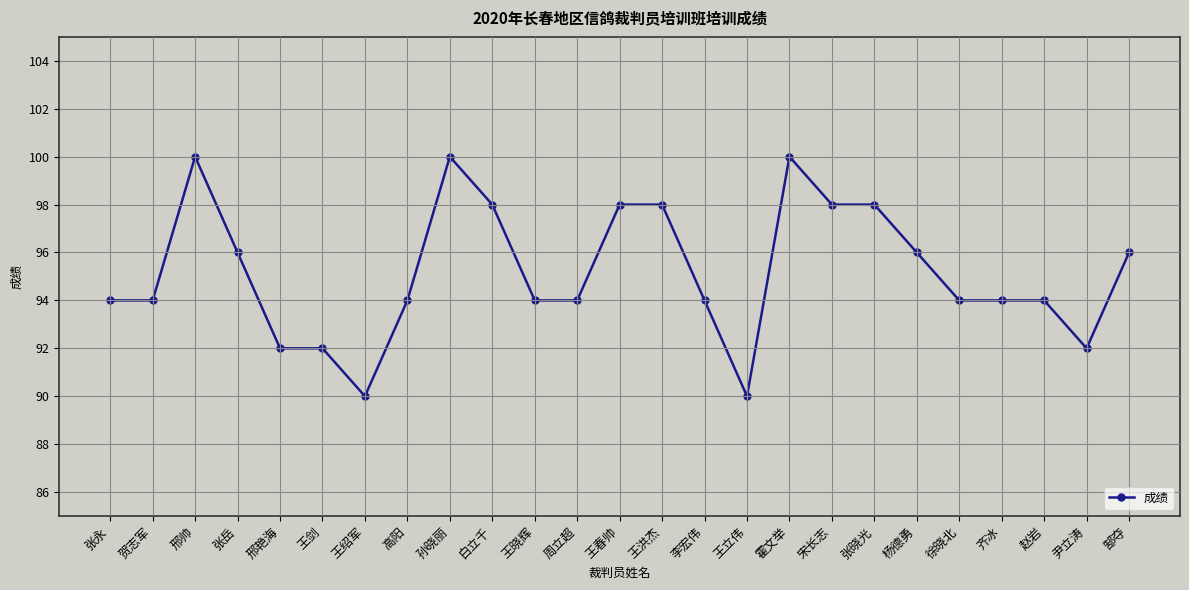

What is the difference between the second highest and minimum values?

10